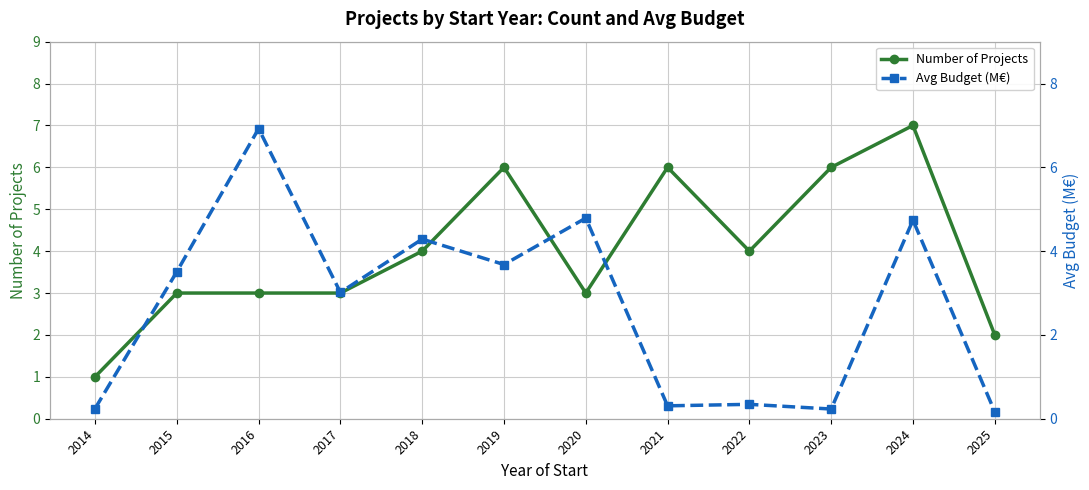

What is the value of the Avg Budget (M€) point at the 10th from the left?

0.2